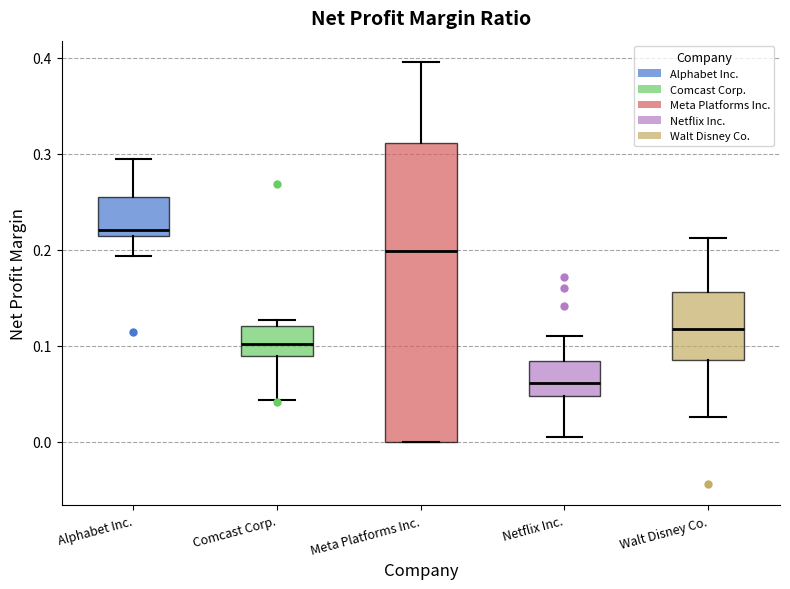

Reading left to right, read every box against the y-axis: the position of its median line, the range the box covers, and the ends of its whiskers. The values are not printed on the chart, so give them approximately, as read against the axis.

Alphabet Inc.: median 0.22, box 0.21 to 0.26, whiskers 0.19 to 0.30
Comcast Corp.: median 0.10, box 0.09 to 0.12, whiskers 0.04 to 0.13
Meta Platforms Inc.: median 0.20, box 0.00 to 0.31, whiskers 0.00 to 0.40
Netflix Inc.: median 0.06, box 0.05 to 0.08, whiskers 0.00 to 0.11
Walt Disney Co.: median 0.12, box 0.09 to 0.16, whiskers 0.03 to 0.21